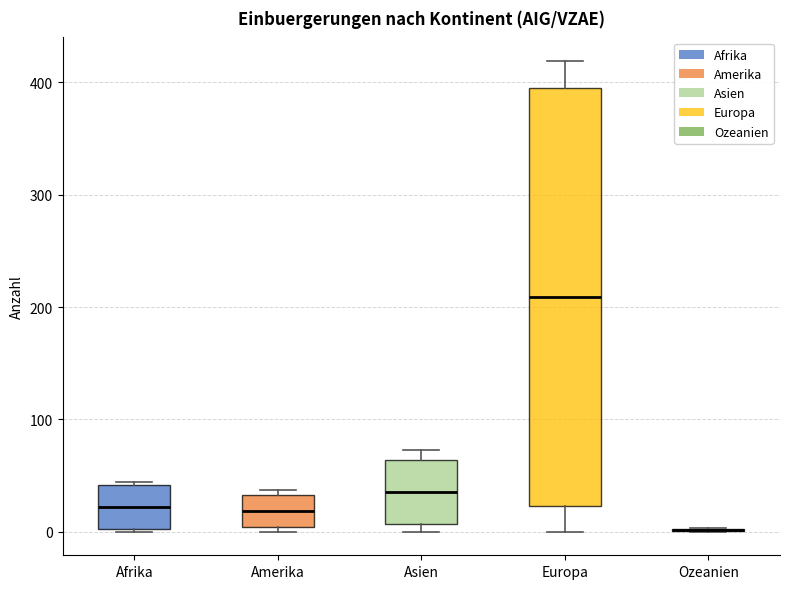

Where does the upper whisker of the box for Europa end on the y-axis? The values are not printed on the chart, so give them approximately, as read against the axis.

420